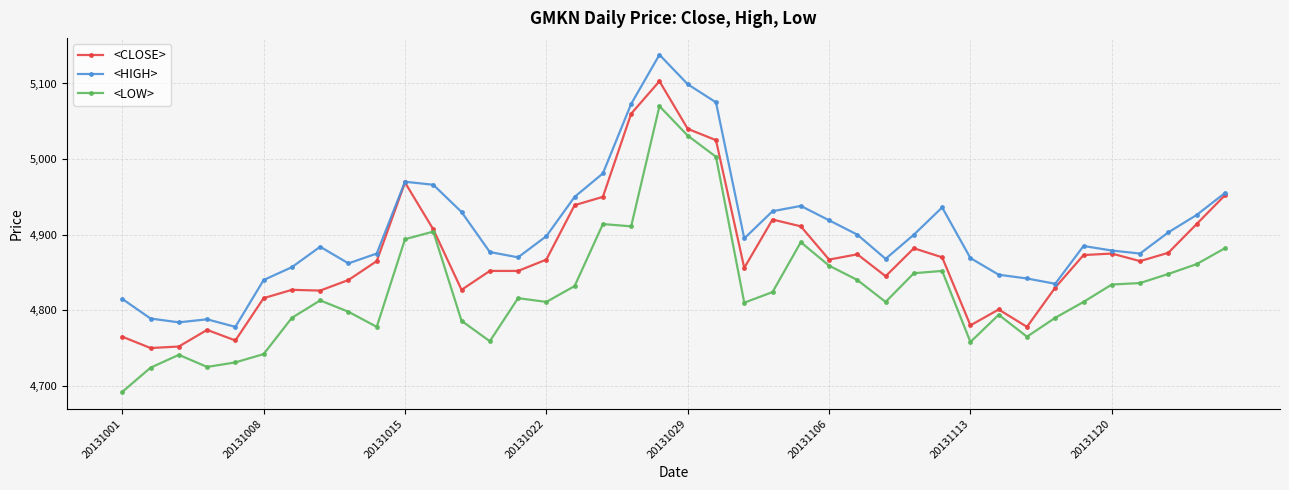

How many interior local valleys does the <HIGH> series have?

8